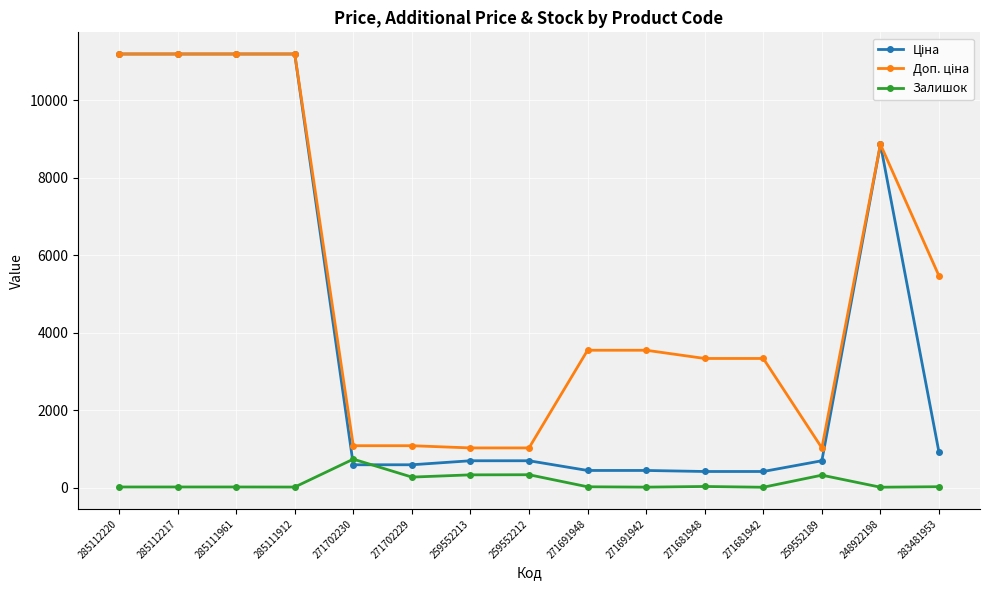

True or false: Залишок has more than 0 interior local peaks.

True